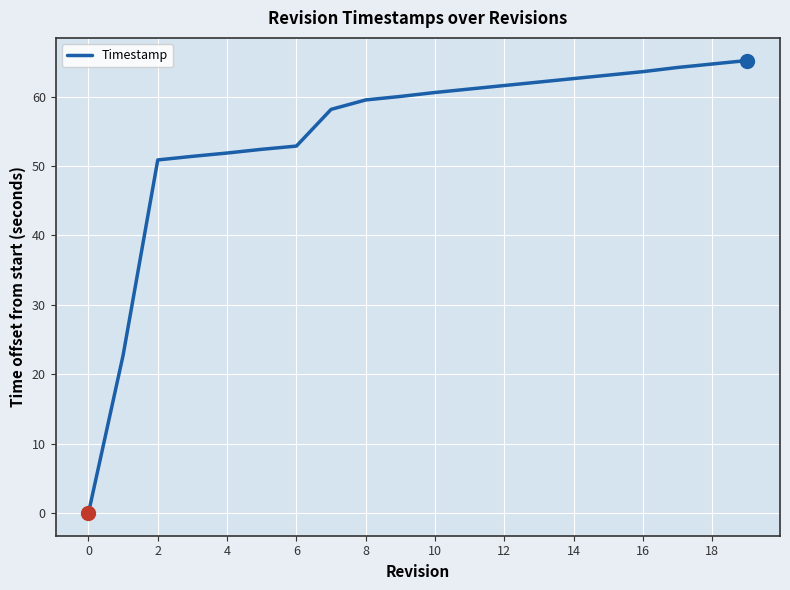

What is the maximum value shown in the chart?

65.2